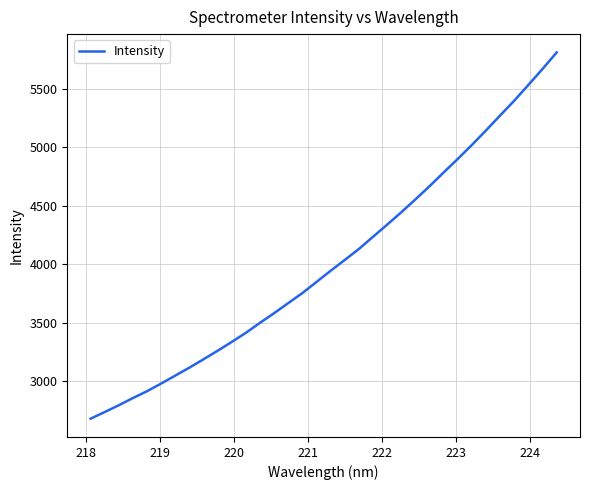

What is the greatest value displayed?

5813.6